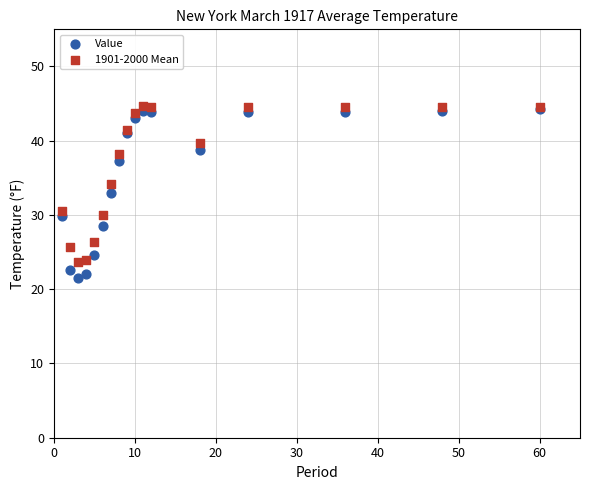

Which series reaches the minimum Y coordinate?

Value